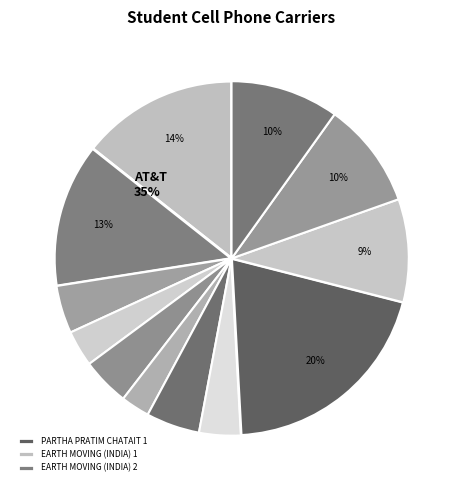

Does any single category account for the majority?

No